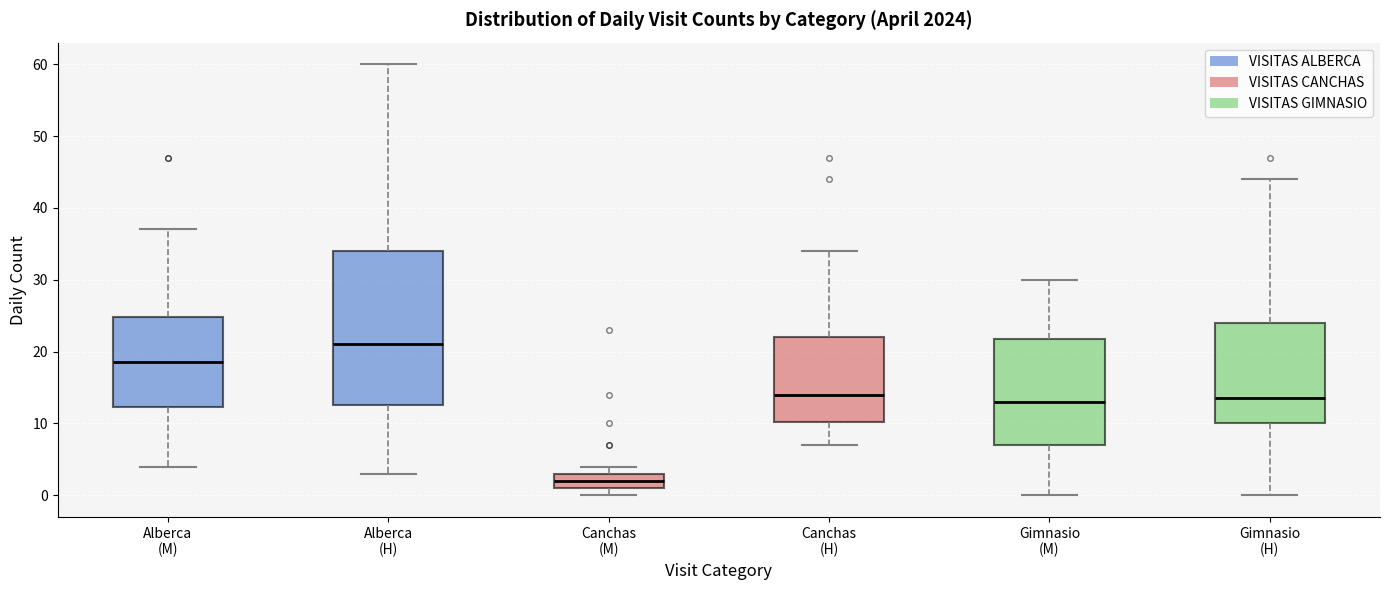

Which box's median line is the highest?

Alberca (H)